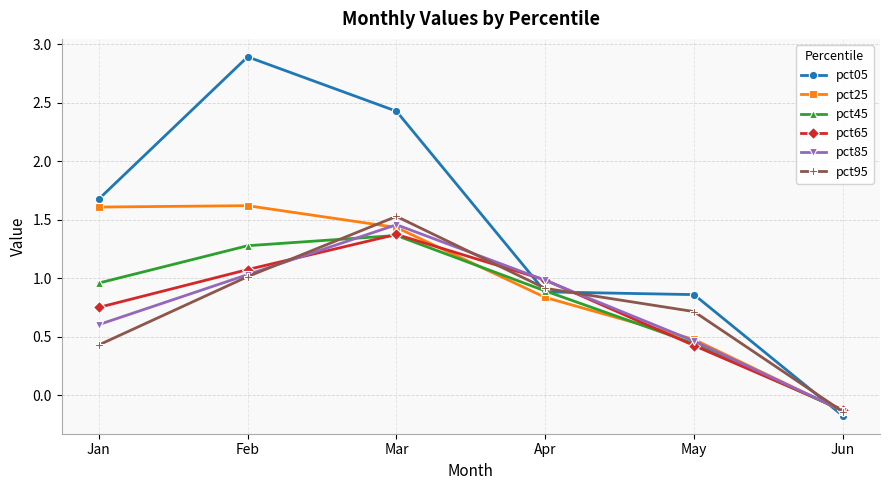

Is the value of pct95 at Jun greater than the value of pct45 at Mar?

No